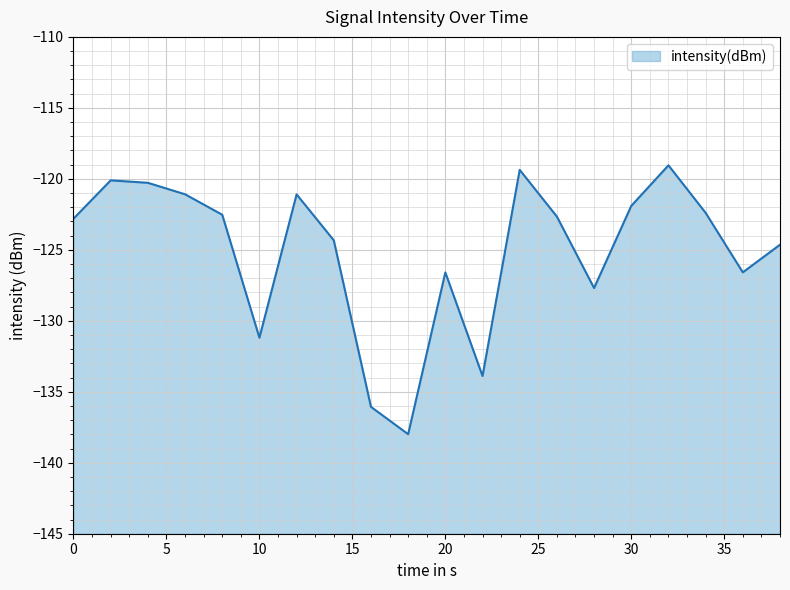

Which has a higher value, 12 or 6?

6